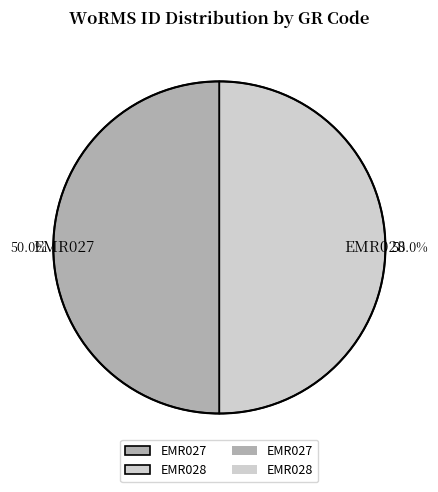

What percentage do EMR027 and EMR028 together represent?

100.0%